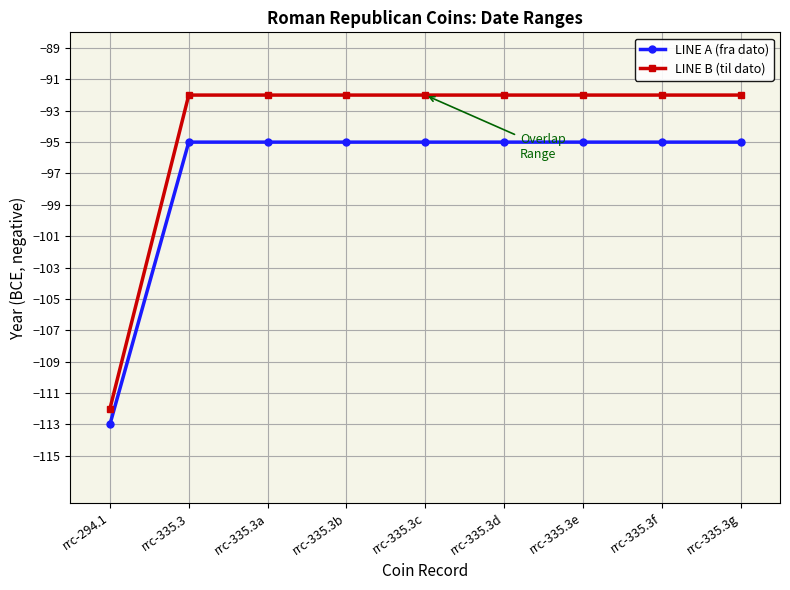

The LINE A (fra dato) series shows -44 at rrc-335.3f. True or false?

False